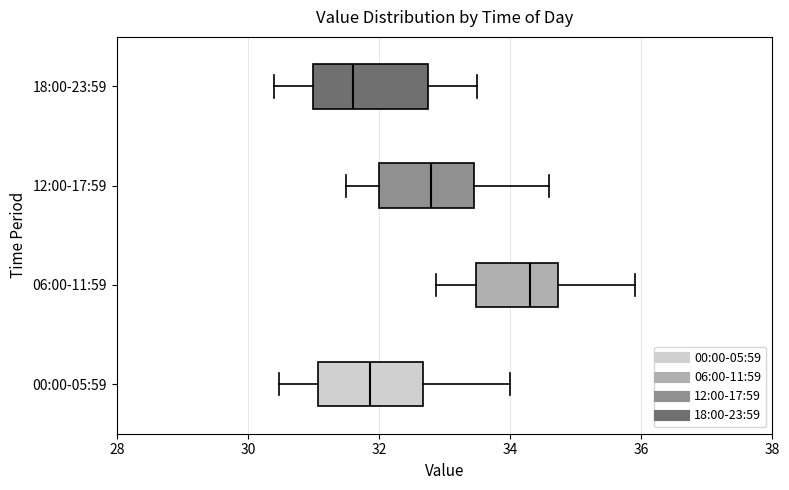

Reading bottom to top, transcribe this box plot: for each box, give where its median line is, the range the box spans, and where its two whiskers end, as read against the x-axis. The values are not printed on the chart, so give them approximately, as read against the axis.

00:00-05:59: median 31.8, box 31.0 to 32.6, whiskers 30.4 to 34.0
06:00-11:59: median 34.4, box 33.4 to 34.8, whiskers 32.8 to 36.0
12:00-17:59: median 32.8, box 32.0 to 33.4, whiskers 31.6 to 34.6
18:00-23:59: median 31.6, box 31.0 to 32.8, whiskers 30.4 to 33.6